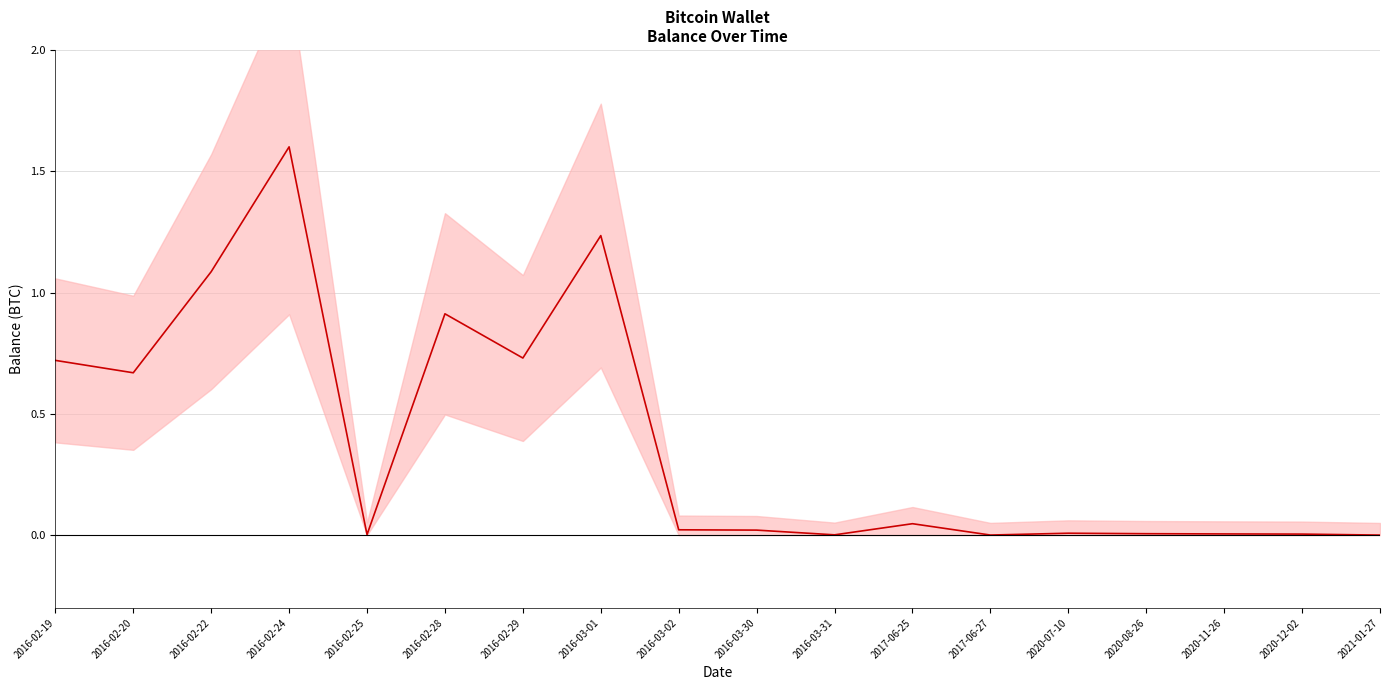

Rank the categories by value from lowest to highest.

2021-01-27, 2017-06-27, 2016-03-31, 2016-02-25, 2020-12-02, 2020-11-26, 2020-08-26, 2020-07-10, 2016-03-30, 2016-03-02, 2017-06-25, 2016-02-20, 2016-02-19, 2016-02-29, 2016-02-28, 2016-02-22, 2016-03-01, 2016-02-24